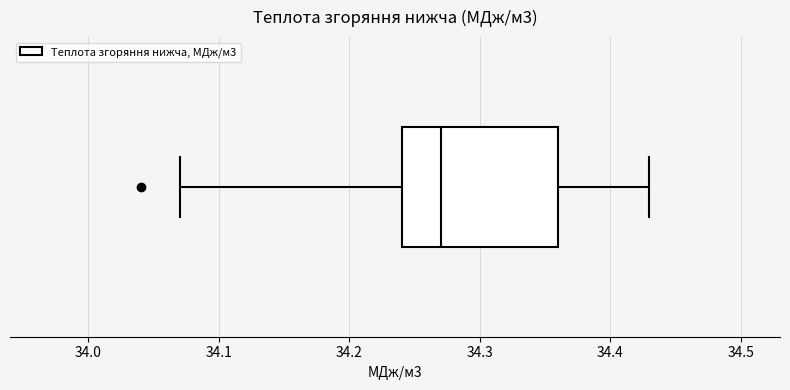

Read this box plot against the x-axis: the position of the median line, the range covered by the box, and the ends of both whiskers. The values are not printed on the chart, so give them approximately, as read against the axis.

median 34.27, box 34.24 to 34.36, whiskers 34.07 to 34.43